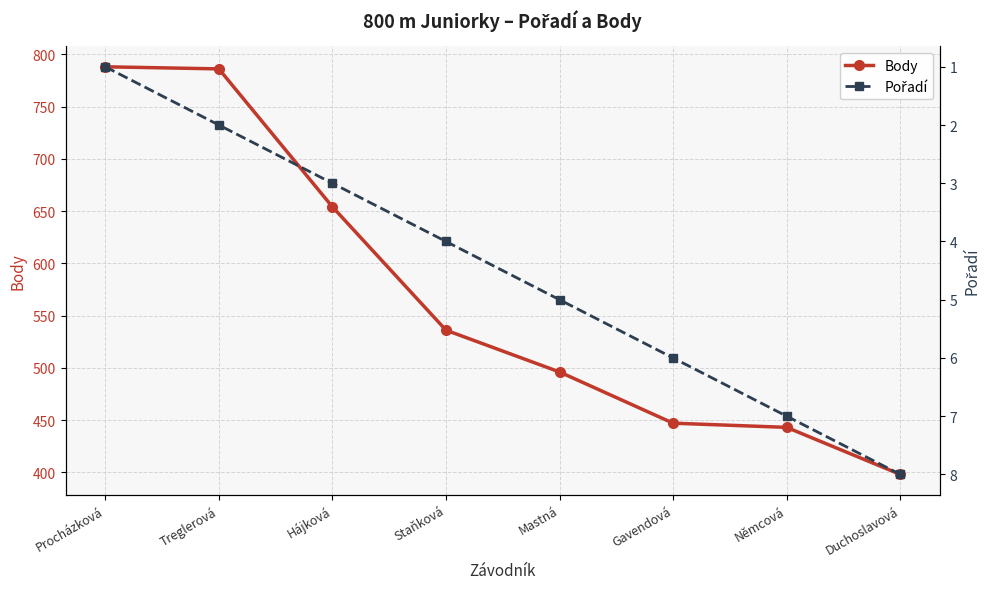

How many distinct data groups are displayed?

2